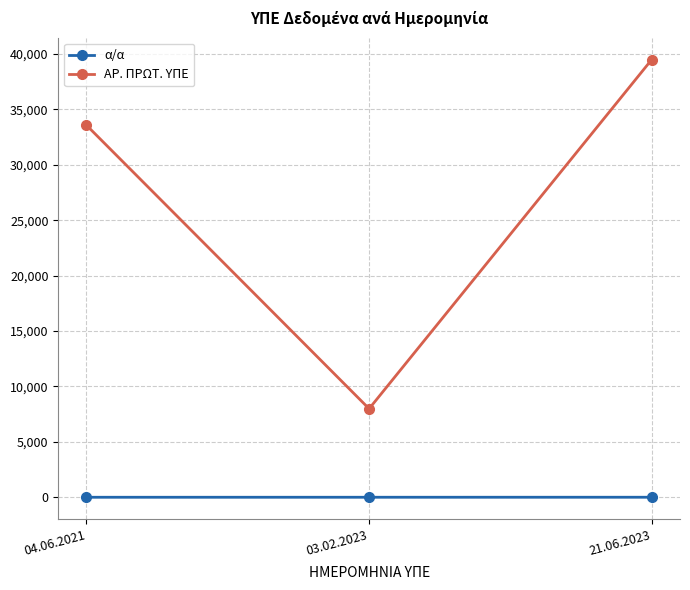

Which series has the widest spread of values?

ΑΡ. ΠΡΩΤ. ΥΠΕ